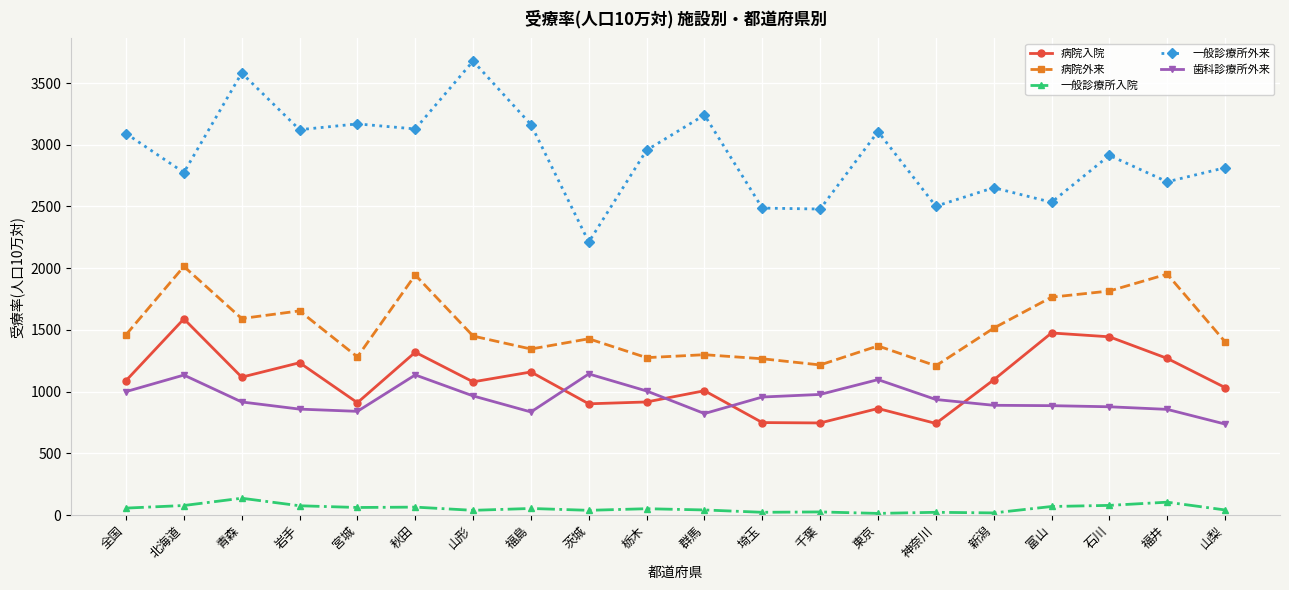

List the series in order of their peak value, highest first.

一般診療所外来, 病院外来, 病院入院, 歯科診療所外来, 一般診療所入院